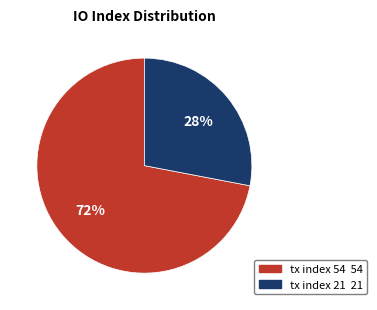

To the nearest percent, what portion does tx index 21 represent?

28%